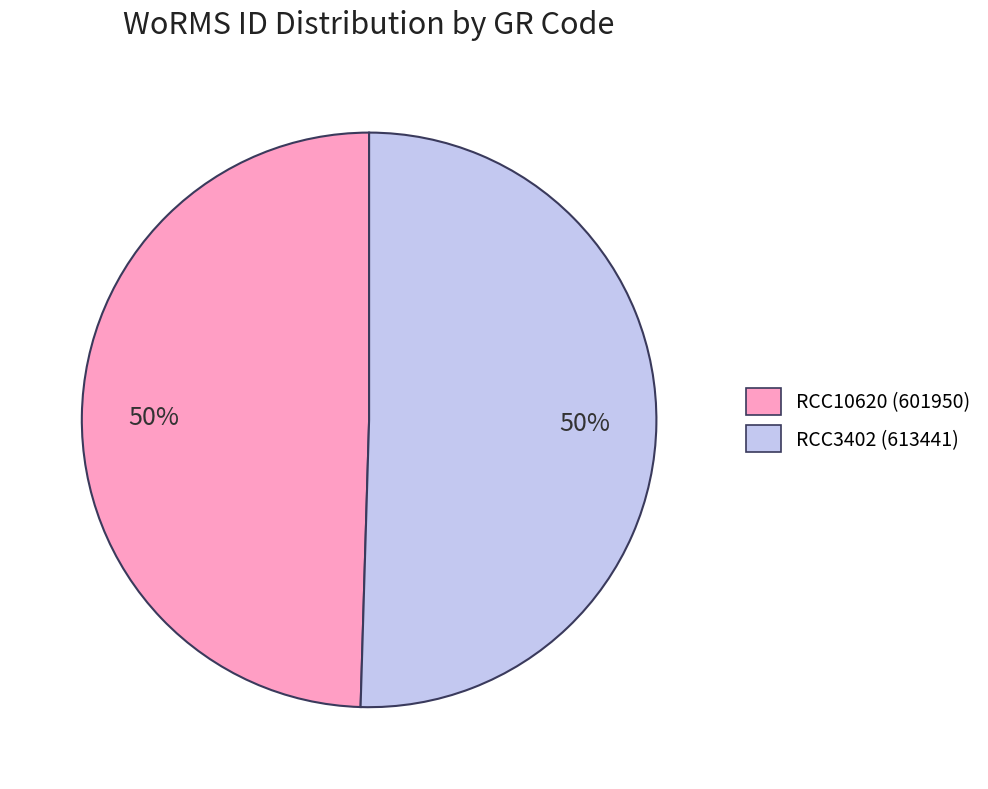

True or false: RCC10620 accounts for 50% of the total.

True